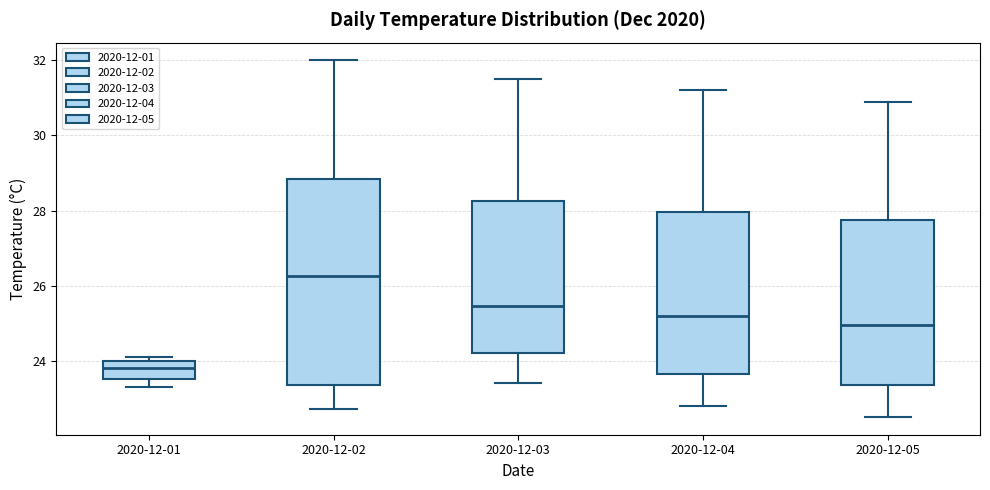

Reading left to right, read every box against the y-axis: the position of its median line, the range the box covers, and the ends of its whiskers. The values are not printed on the chart, so give them approximately, as read against the axis.

2020-12-01: median 23.8, box 23.6 to 24.0, whiskers 23.4 to 24.2
2020-12-02: median 26.2, box 23.4 to 28.8, whiskers 22.8 to 32.0
2020-12-03: median 25.4, box 24.2 to 28.2, whiskers 23.4 to 31.6
2020-12-04: median 25.2, box 23.6 to 28.0, whiskers 22.8 to 31.2
2020-12-05: median 25.0, box 23.4 to 27.8, whiskers 22.6 to 31.0